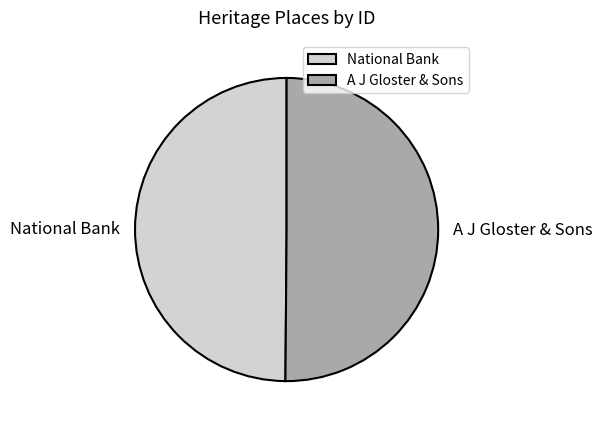

Is it true that National Bank is 64% of the pie?

False